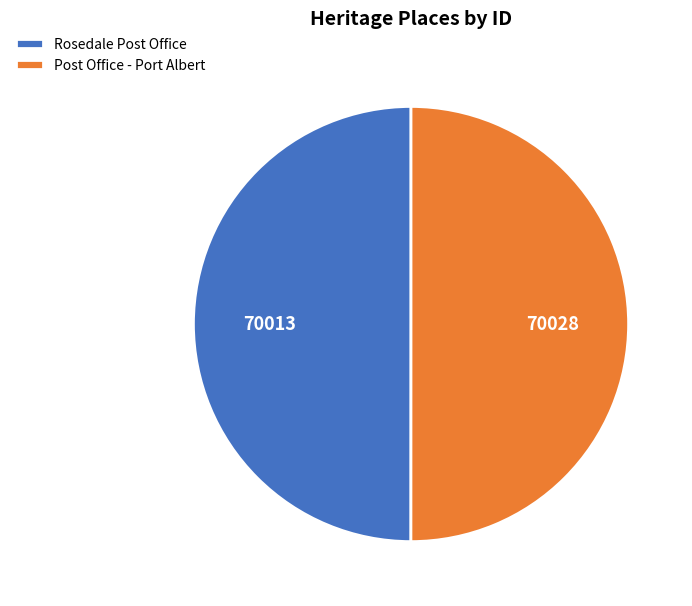

Count the number of slices in the pie.

2